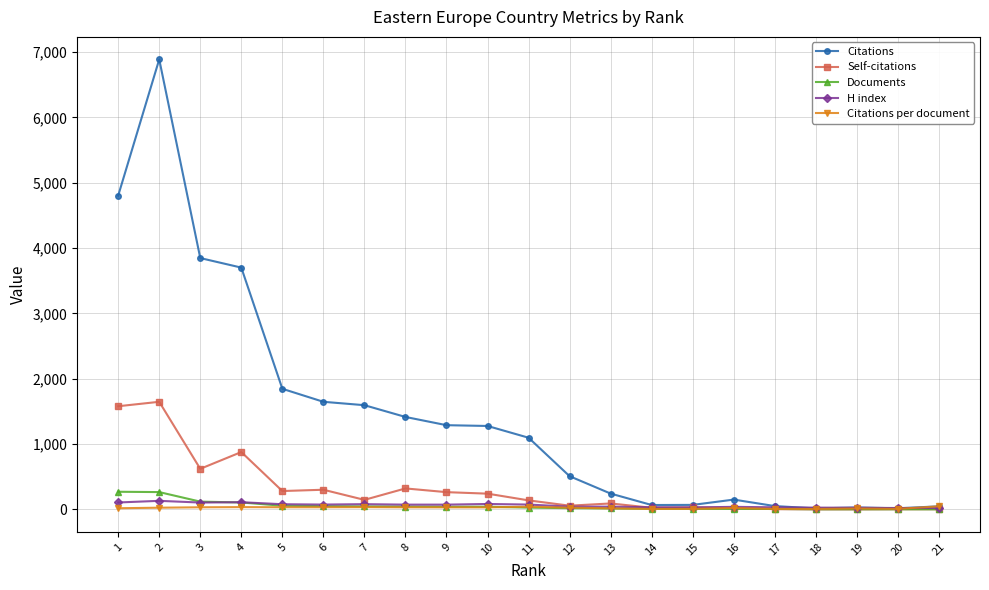

Which series has the largest total across all categories?

Citations